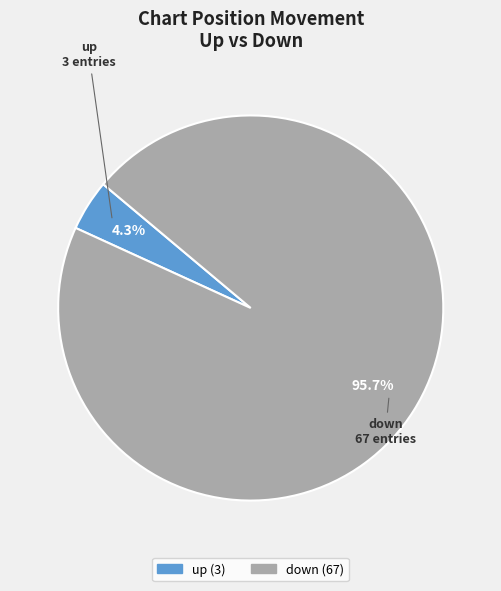

Does down represent more than half of the total?

Yes